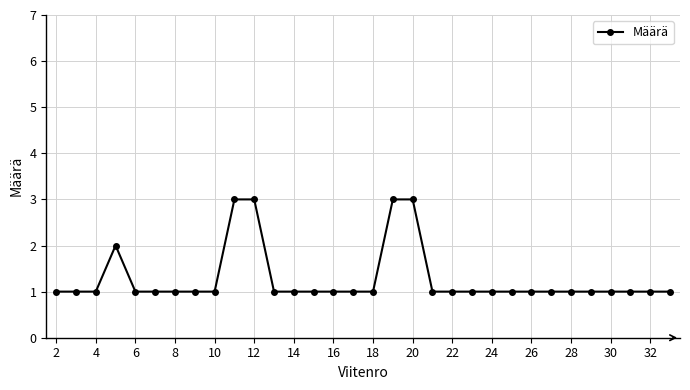

What is the greatest value displayed?

3